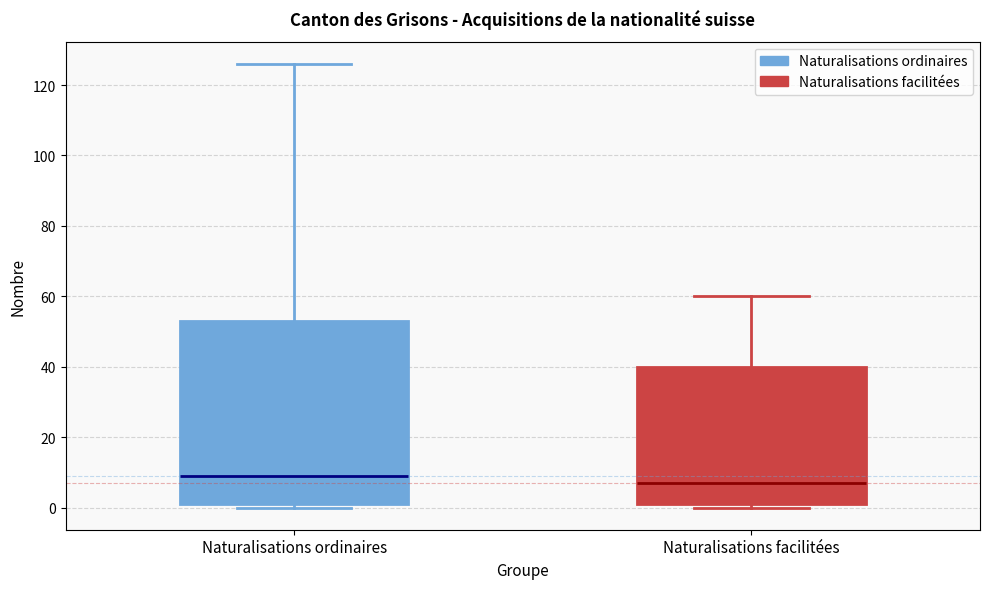

Comparing the boxes themselves (not the whiskers), which one is the tallest?

Naturalisations ordinaires